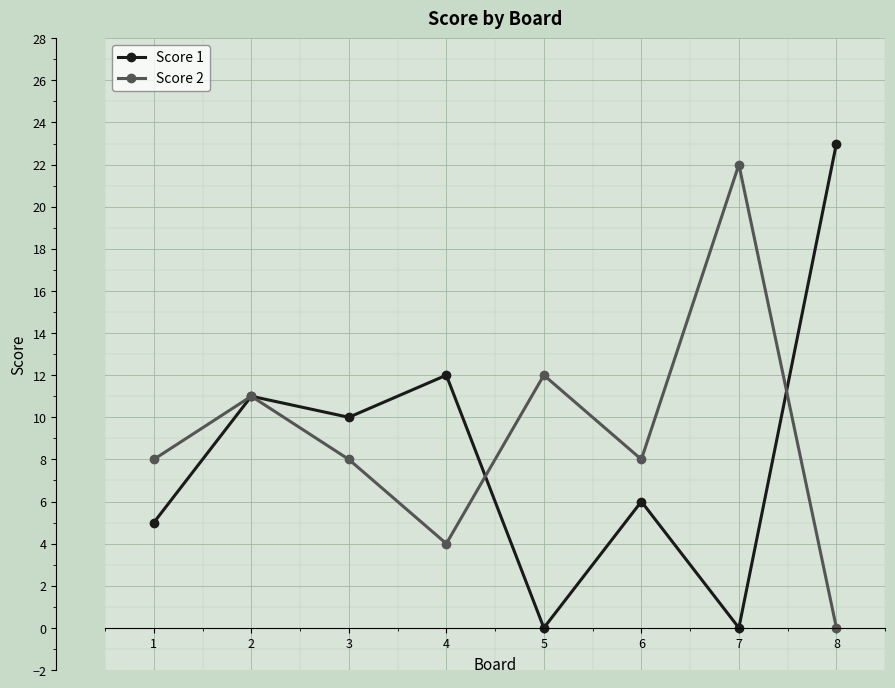

What is the difference between the Score 1 values at 6 and 5?

6